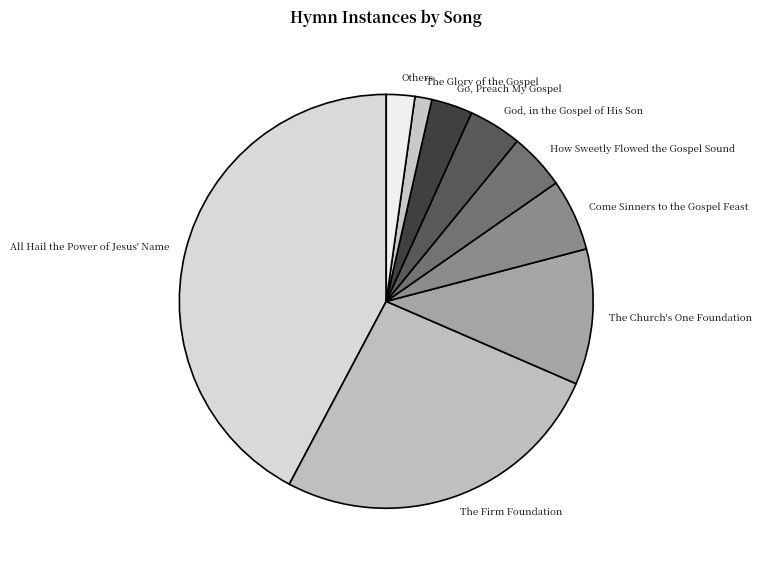

True or false: God, in the Gospel of His Son accounts for 4% of the total.

True